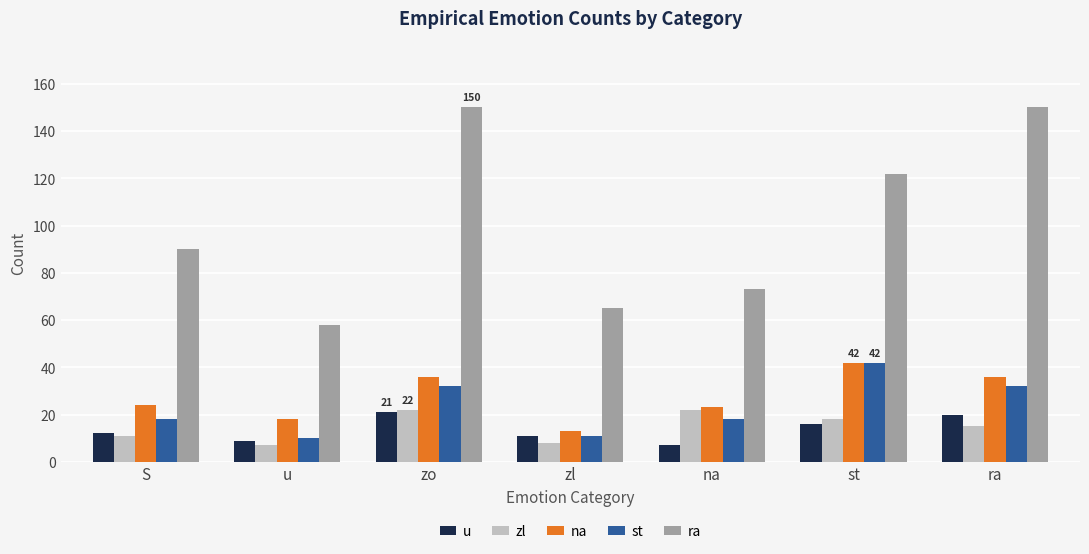

The value of ra at S is 90. True or false?

True